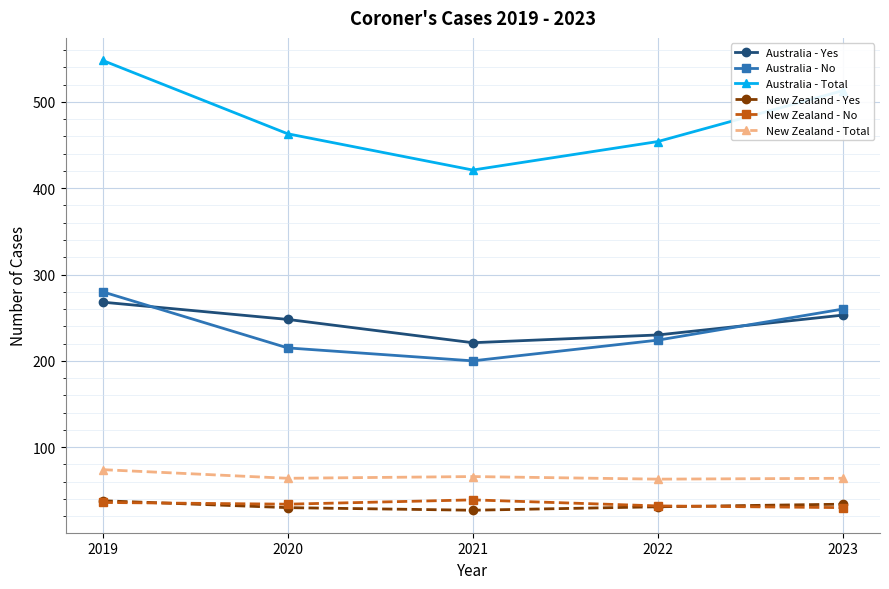

At how many categories does at least one series exceed 291?

5